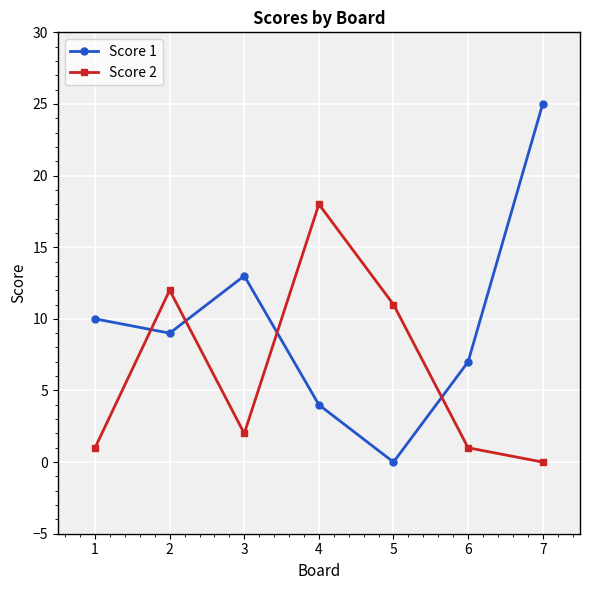

Which series has the widest spread of values?

Score 1